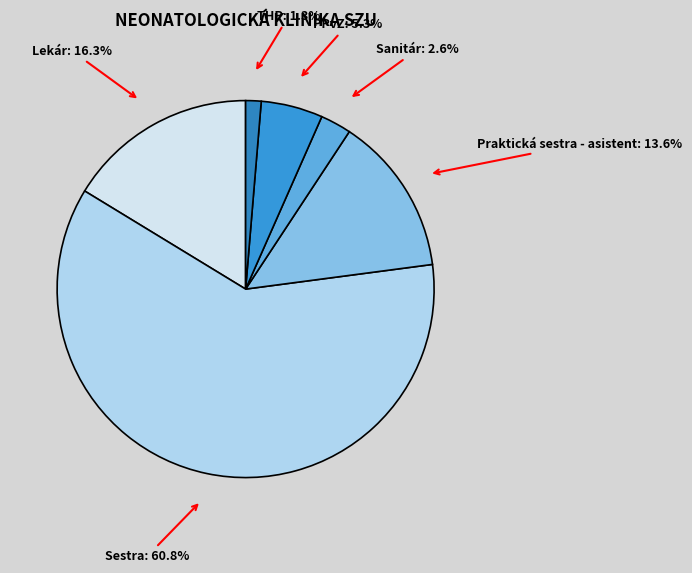

What is the largest slice in the pie chart?

Sestra